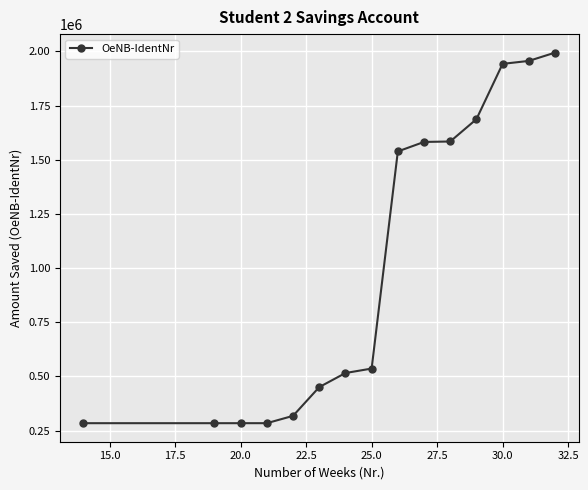

What is the minimum value shown in the chart?

284254